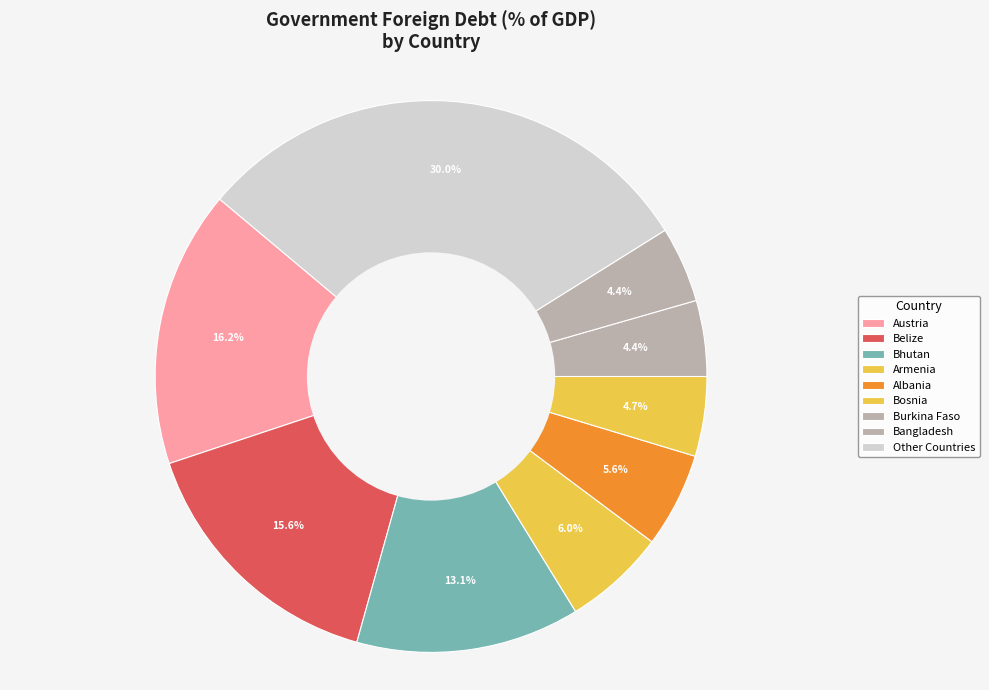

How many slices are in this pie chart?

9